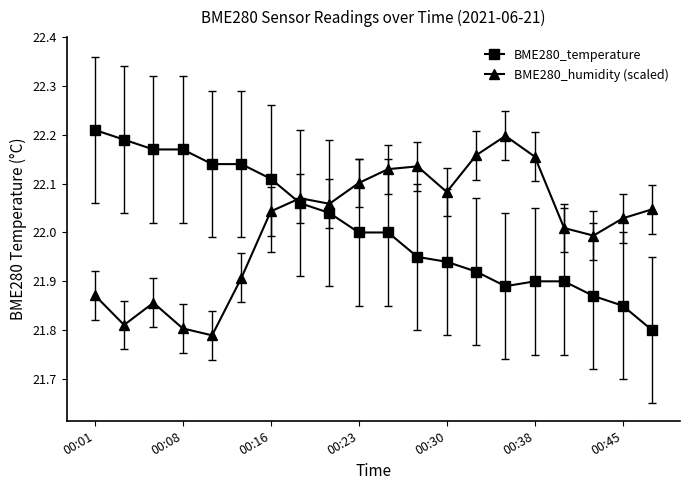

At how many categories does at least one series exceed 21?

20